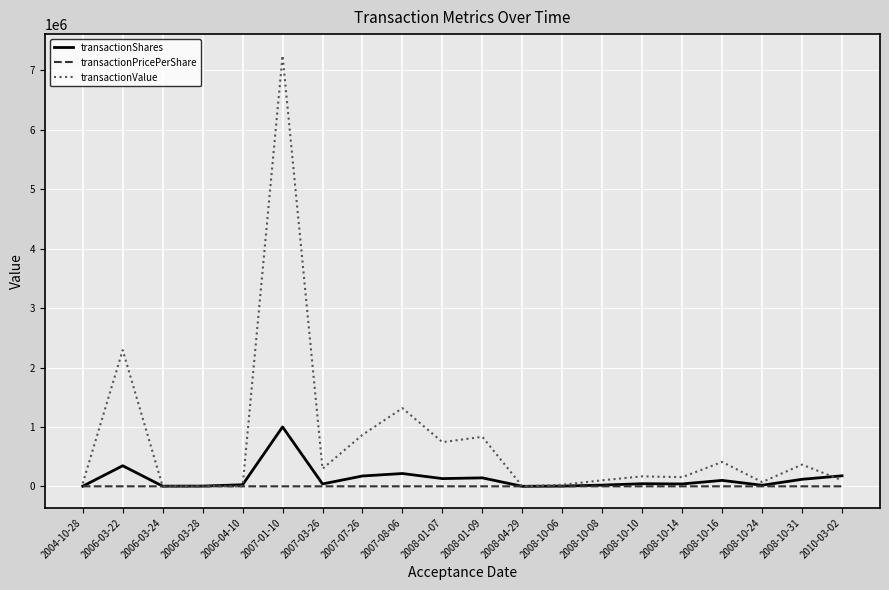

What is the maximum value shown in the chart?

7250000.0